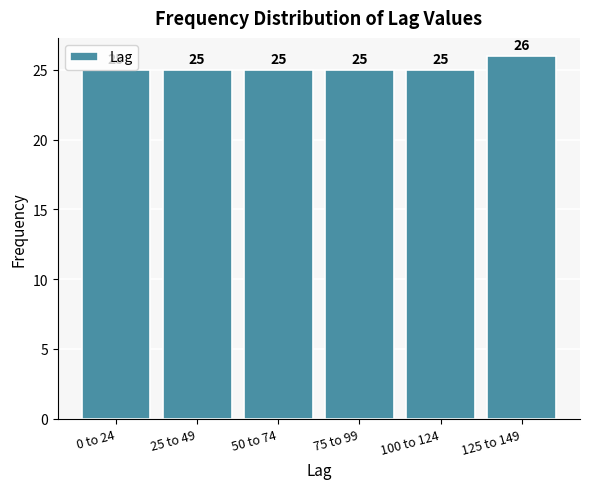

Reading right to left, transcribe all the data shown in this chart.

26	25	25	25	25	25